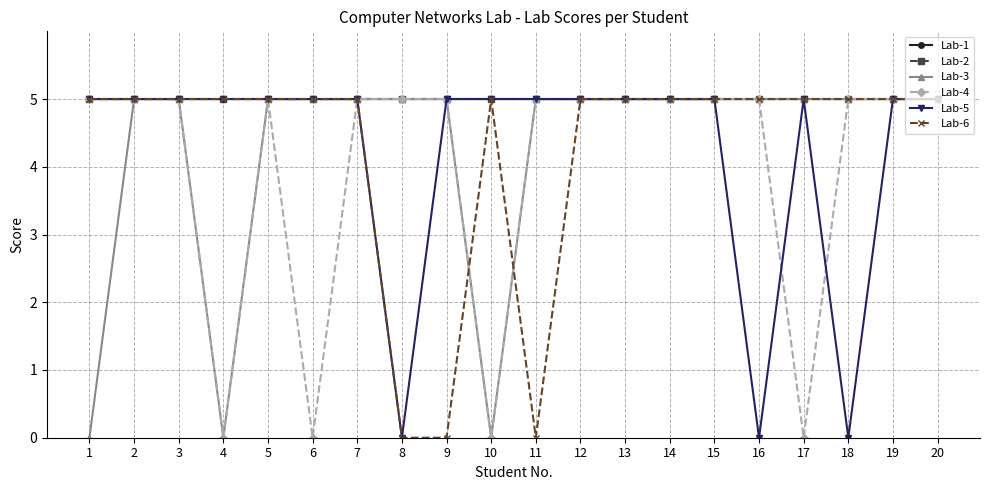

True or false: Lab-1 has a value of 8 at 10.

False